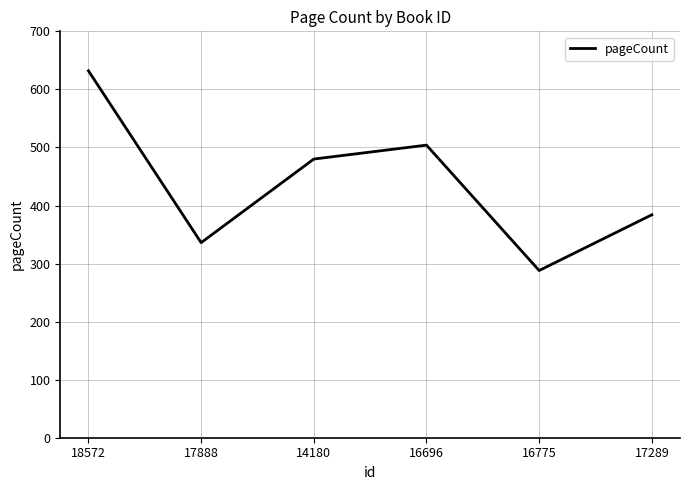

Where is the first local maximum?

16696